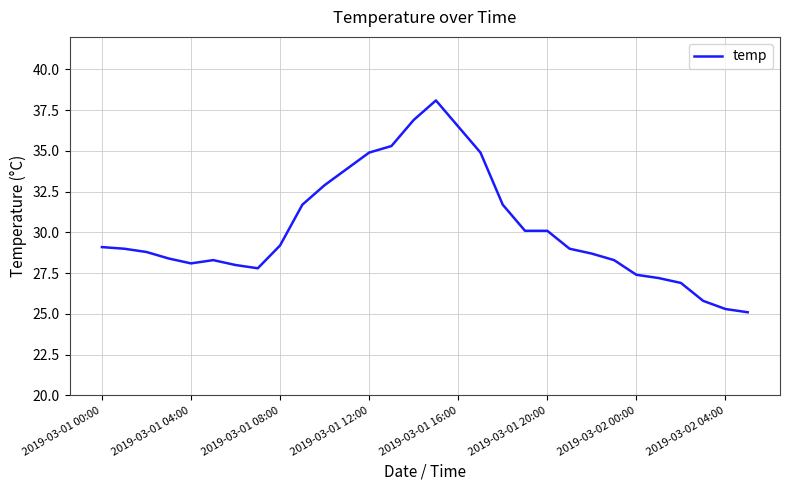

What is the maximum value shown in the chart?

38.1